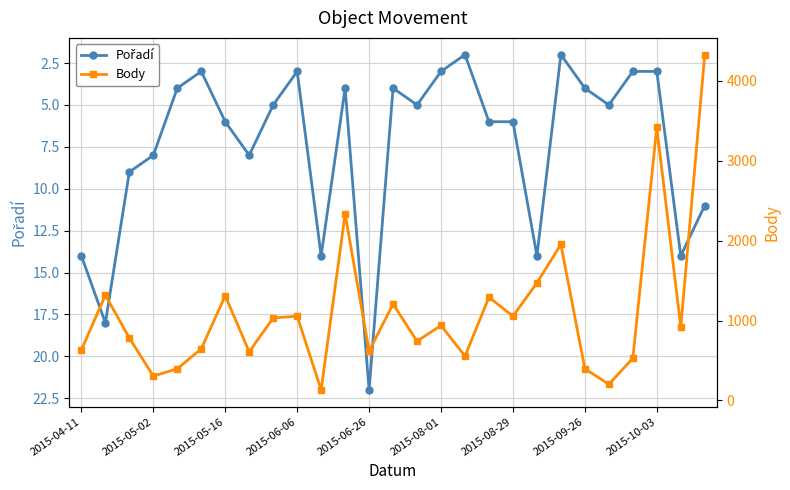

What is the spread (max minus min) of values at 20?

1950